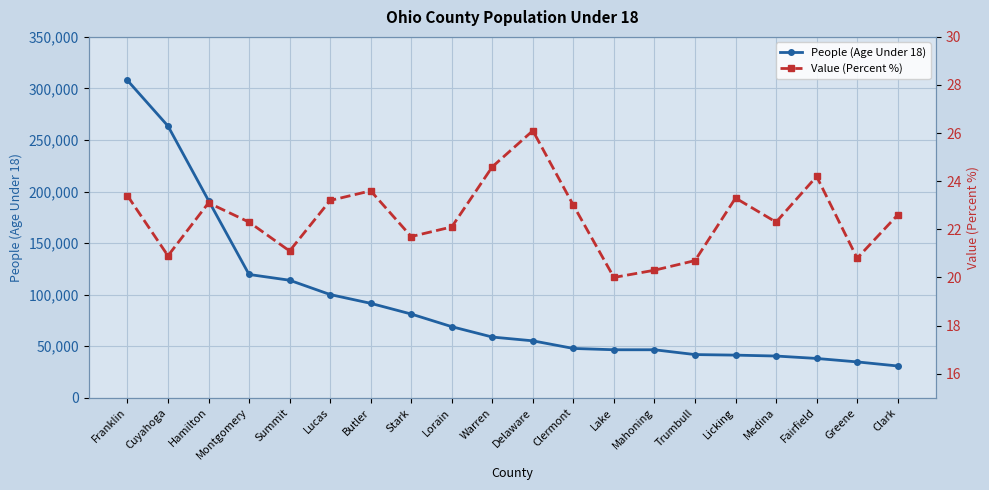

True or false: Value (Percent %) and People (Age Under 18) cross at least once.

False